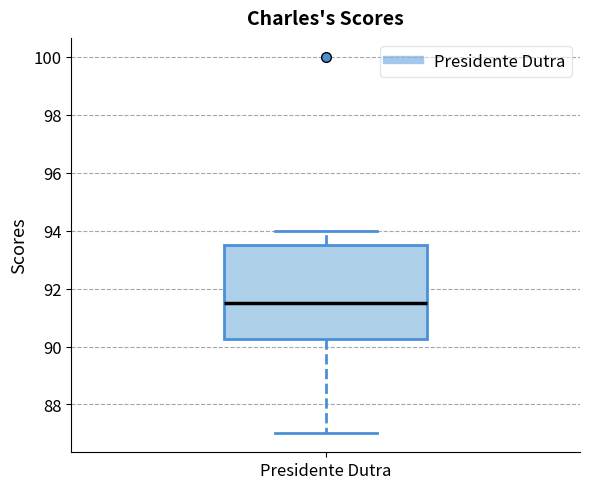

Where does the upper whisker of the box for Presidente Dutra end on the y-axis? The values are not printed on the chart, so give them approximately, as read against the axis.

94.0